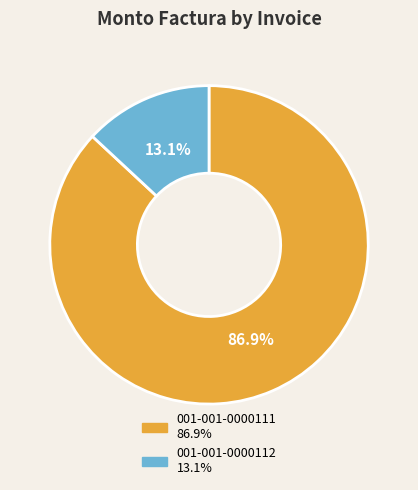

Which slice is the smallest?

001-001-0000112